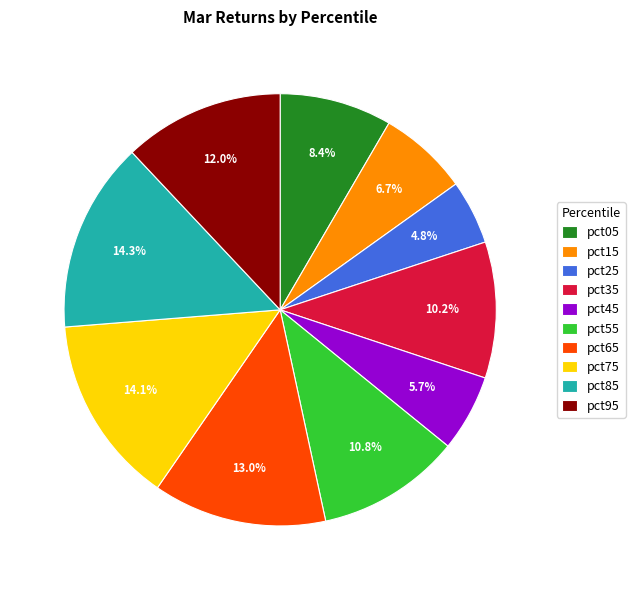

Count the number of slices in the pie.

10